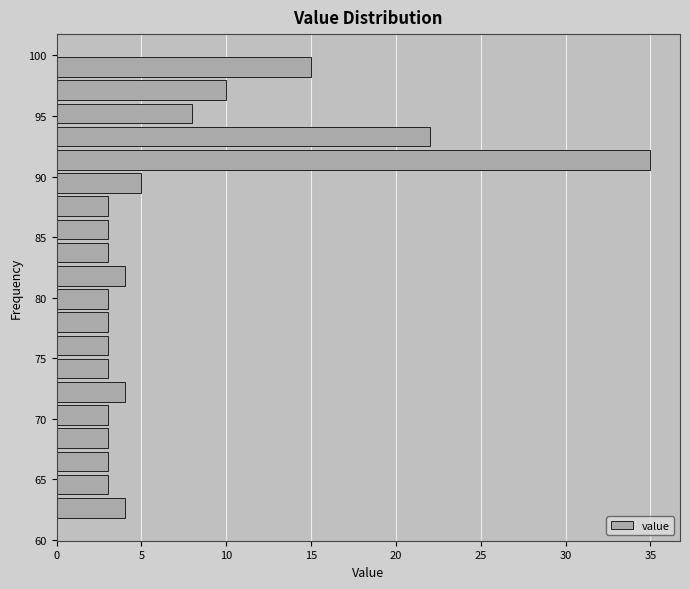

Read against the y-axis, roughly where is the centre of the longest bar?

91.5